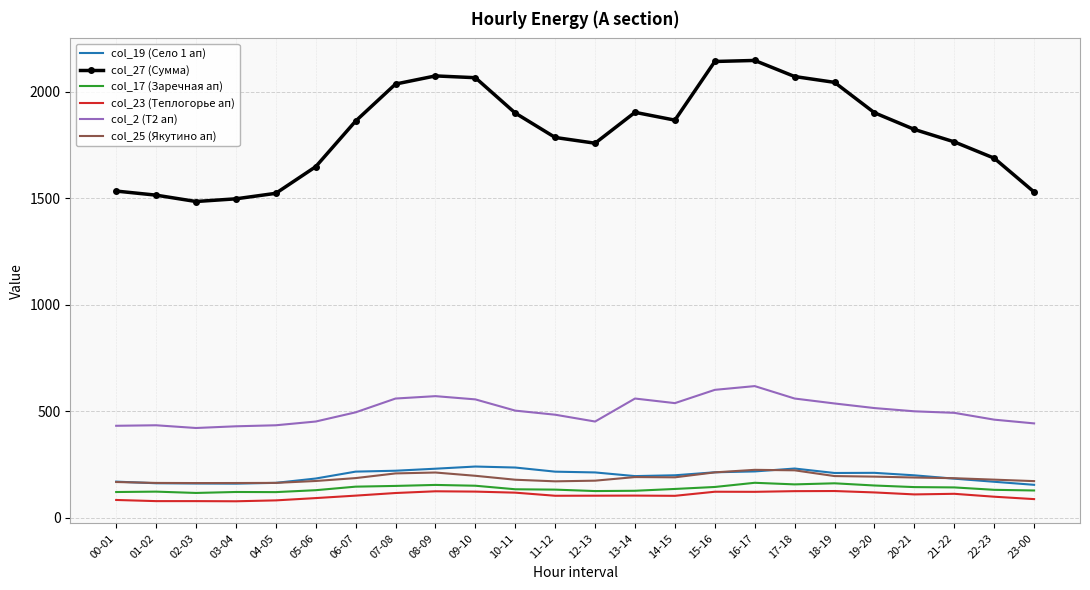

True or false: col_25 (Якутино ап) and col_27 (Сумма) intersect in this chart.

False